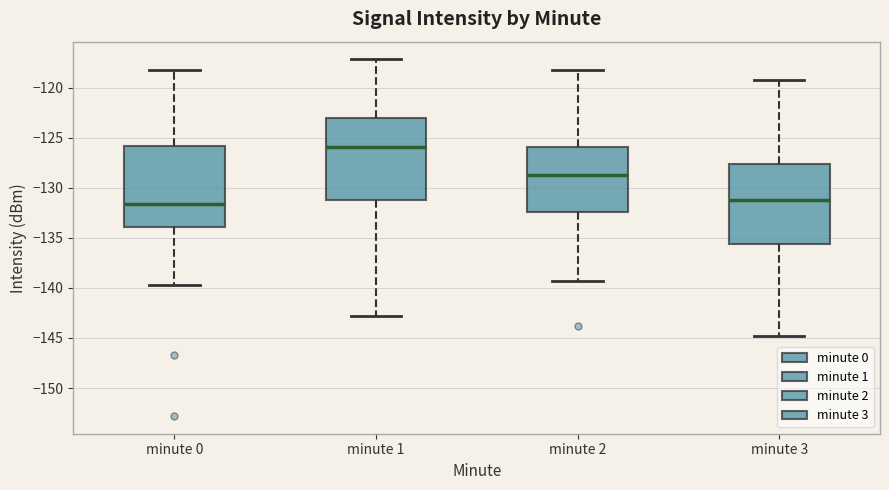

Reading left to right, read every box against the y-axis: the position of its median line, the range the box covers, and the ends of its whiskers. The values are not printed on the chart, so give them approximately, as read against the axis.

minute 0: median -131.5, box -134.0 to -126.0, whiskers -139.5 to -118.5
minute 1: median -126.0, box -131.0 to -123.0, whiskers -143.0 to -117.0
minute 2: median -129.0, box -132.5 to -126.0, whiskers -139.5 to -118.0
minute 3: median -131.5, box -135.5 to -127.5, whiskers -145.0 to -119.0